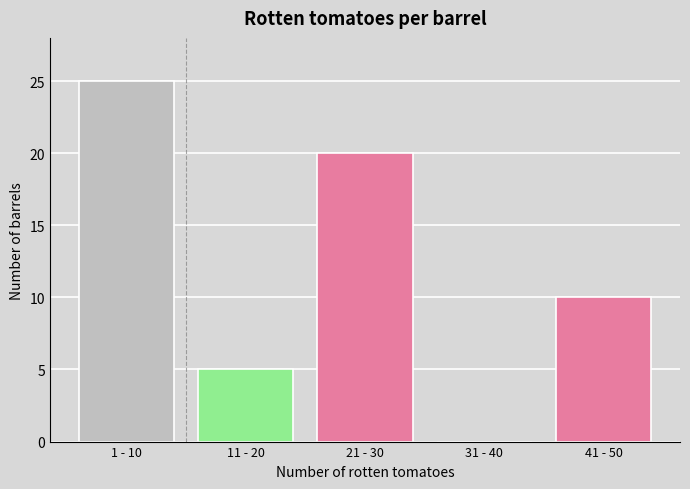

Reading left to right, list all the values displayed in this chart.

1 - 10=25	11 - 20=5	21 - 30=20	31 - 40=0	41 - 50=10